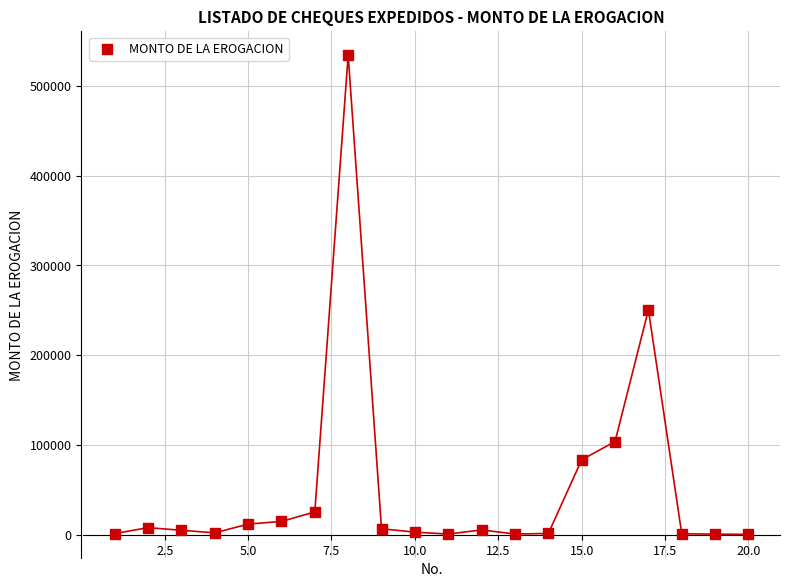

What Y value in the scatter plot is closest to 267318?

250560.0